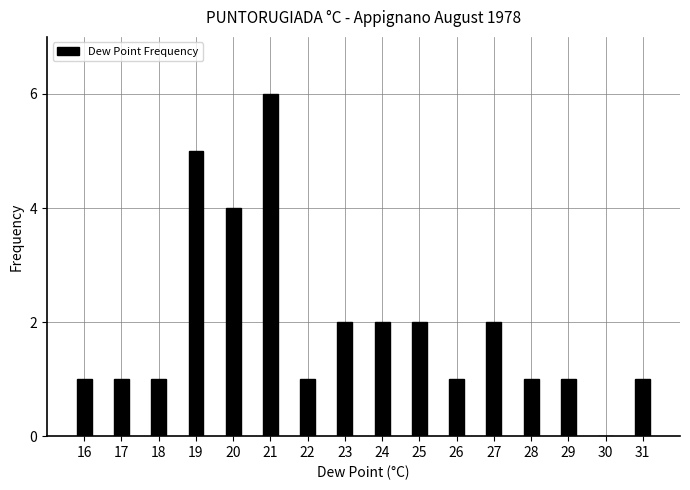

Reading left to right, extract all data points from this chart.

16=1	17=1	18=1	19=5	20=4	21=6	22=1	23=2	24=2	25=2	26=1	27=2	28=1	29=1	30=0	31=1